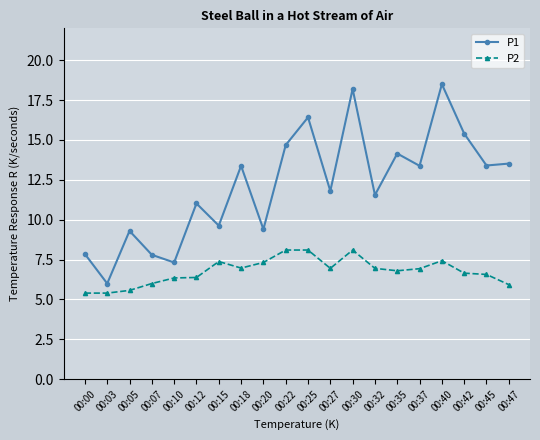

List the series in order of their peak value, lowest first.

P2, P1